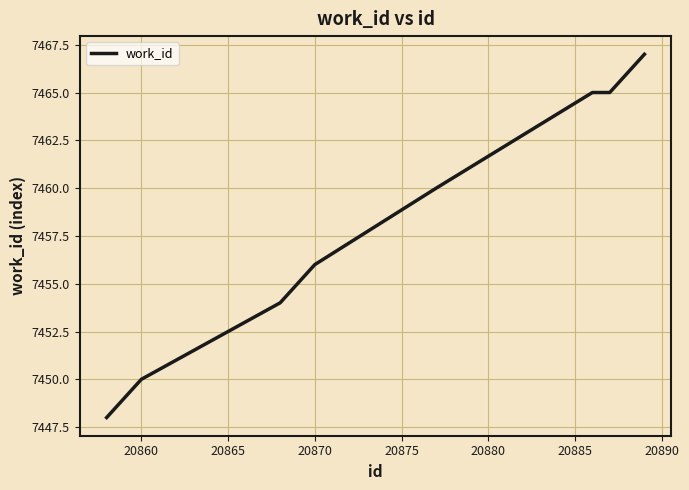

What is the difference between the maximum and minimum values?

19